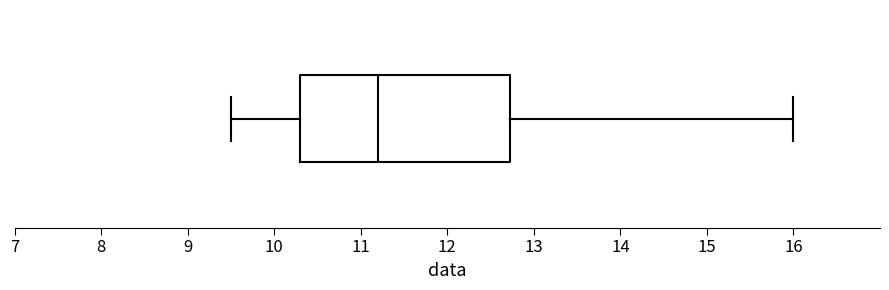

Read this box plot against the x-axis: the position of the median line, the range covered by the box, and the ends of both whiskers. The values are not printed on the chart, so give them approximately, as read against the axis.

median 11.2, box 10.3 to 12.7, whiskers 9.5 to 16.0